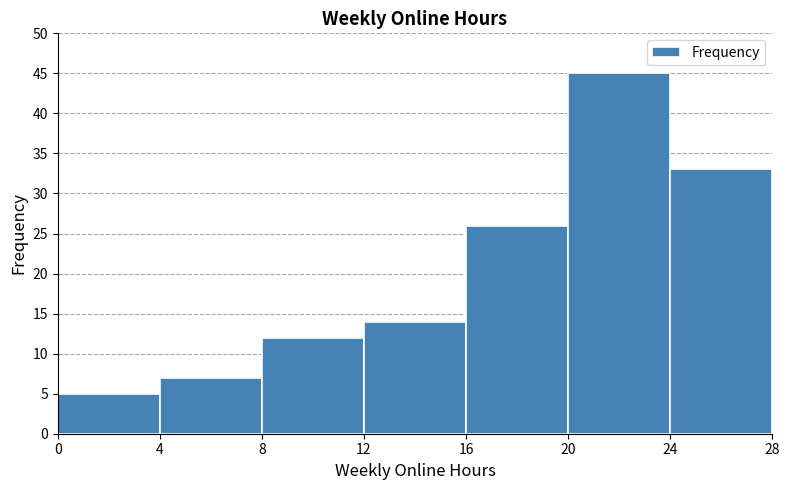

Reading left to right, list every bar in this chart as the range it spans on the x-axis followed by its height. The values are not printed on the chart, so give them approximately, as read against the axis.

0 to 4: 5
4 to 8: 7
8 to 12: 12
12 to 16: 14
16 to 20: 26
20 to 24: 45
24 to 28: 33